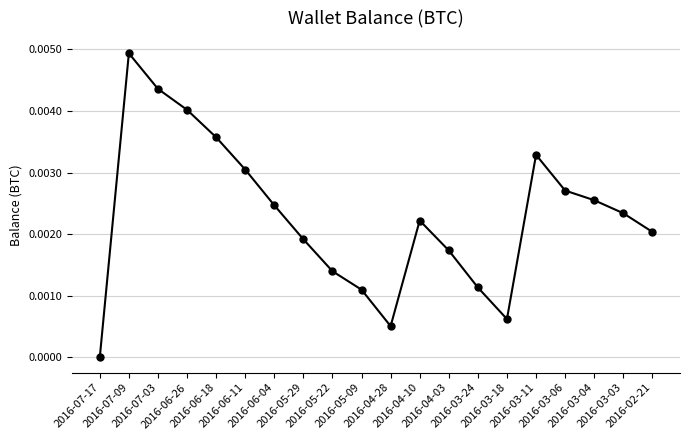

How many lines are shown in the chart?

1